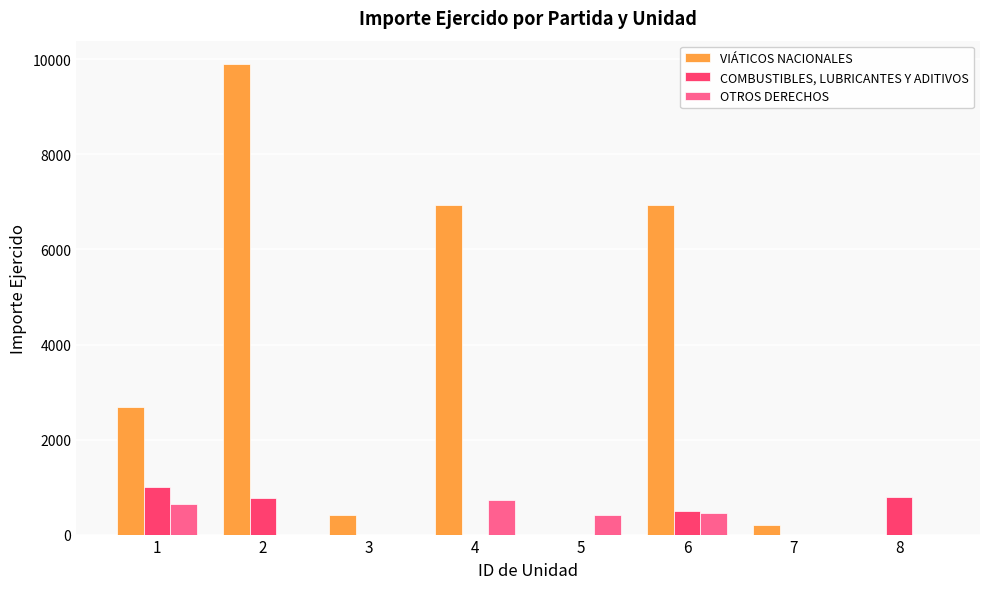

Count the number of categories in the chart.

8